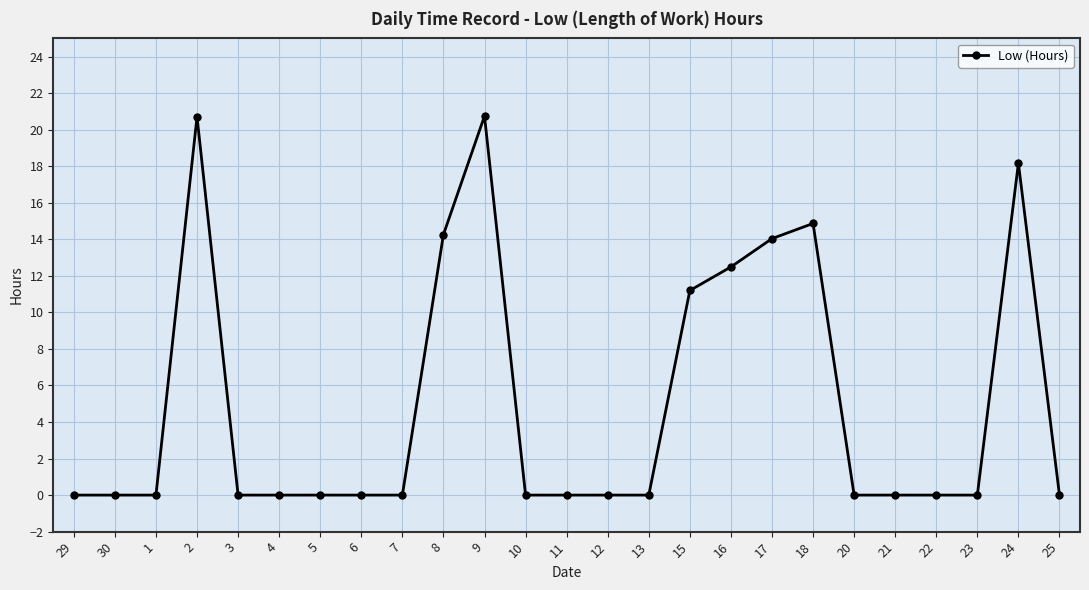

True or false: the data shows 12.6 at 10.

False